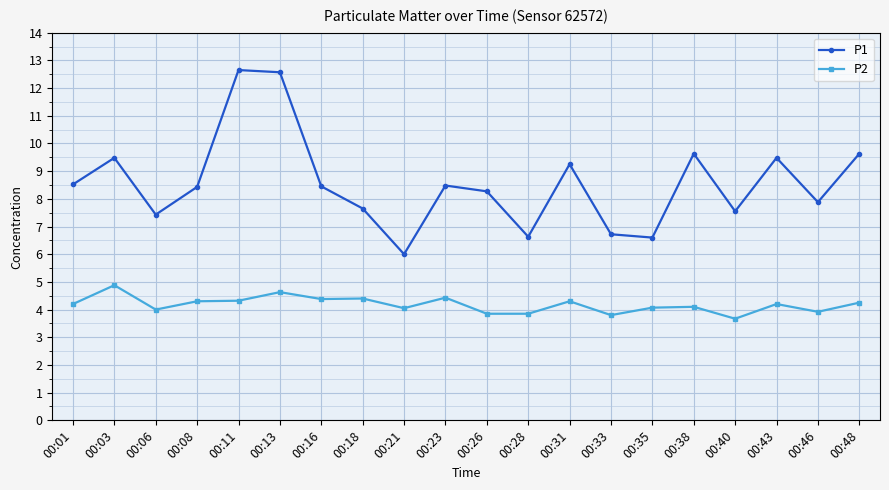

At which label does P1 reach its minimum?

00:21